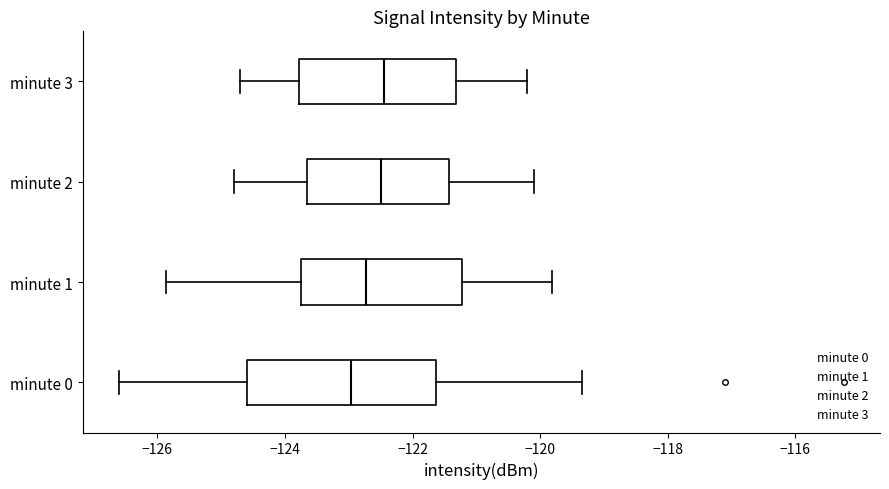

Which box is the widest, from its left edge to its right edge?

minute 0